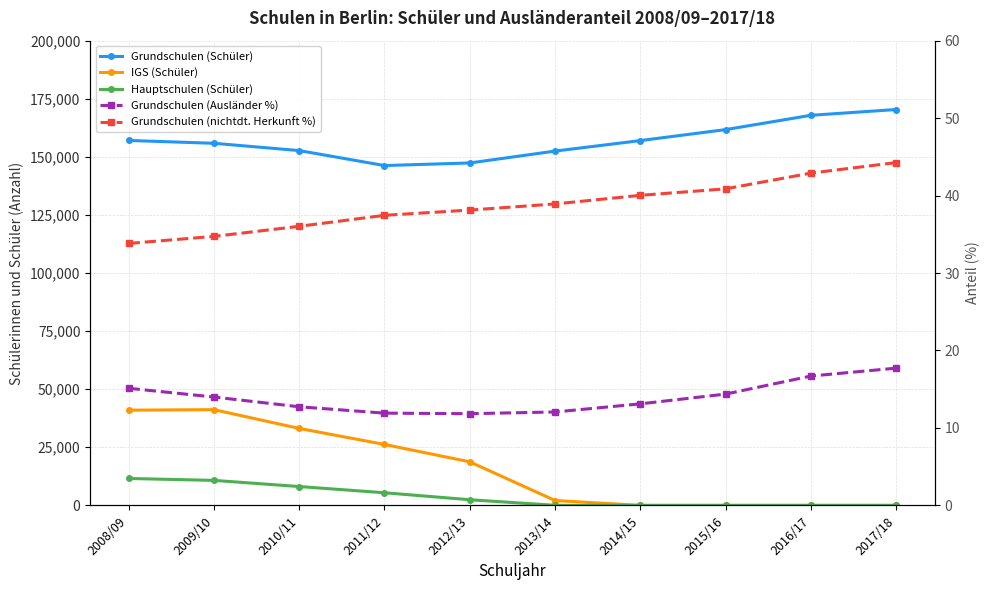

In Grundschulen (Ausländer %), how many points are lower than both neighbors (excluding endpoints)?

1